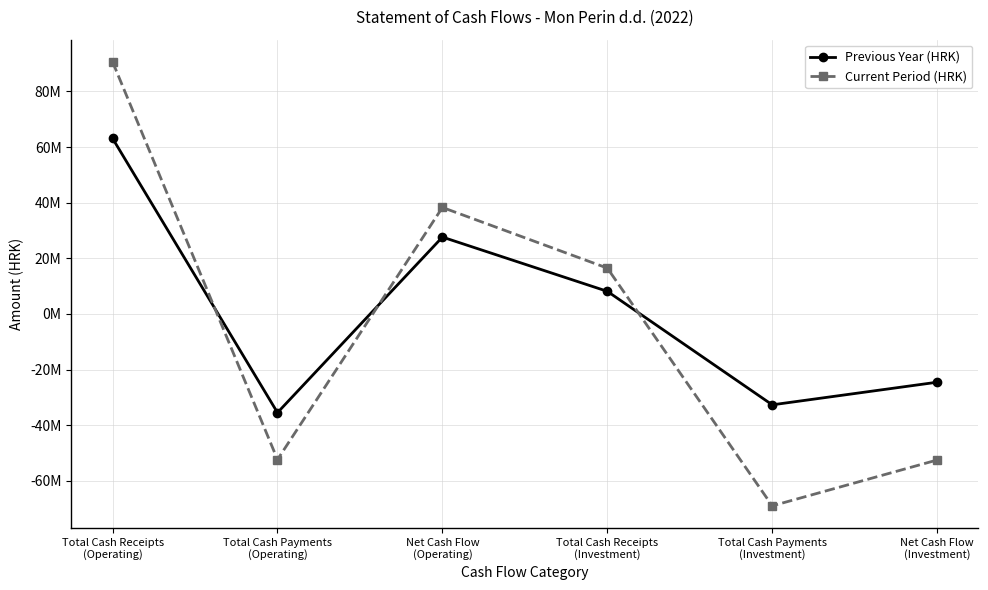

What position from the left is Total Cash Payments
(Investment)?

5